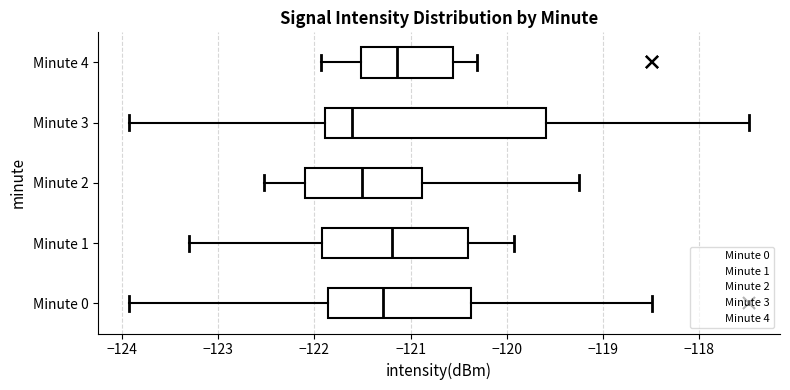

Reading bottom to top, transcribe this box plot: for each box, give where its median line is, the range the box spans, and where its two whiskers end, as read against the x-axis. The values are not printed on the chart, so give them approximately, as read against the axis.

Minute 0: median -121.3, box -121.9 to -120.4, whiskers -123.9 to -118.5
Minute 1: median -121.2, box -121.9 to -120.4, whiskers -123.3 to -119.9
Minute 2: median -121.5, box -122.1 to -120.9, whiskers -122.5 to -119.2
Minute 3: median -121.6, box -121.9 to -119.6, whiskers -123.9 to -117.5
Minute 4: median -121.1, box -121.5 to -120.6, whiskers -121.9 to -120.3